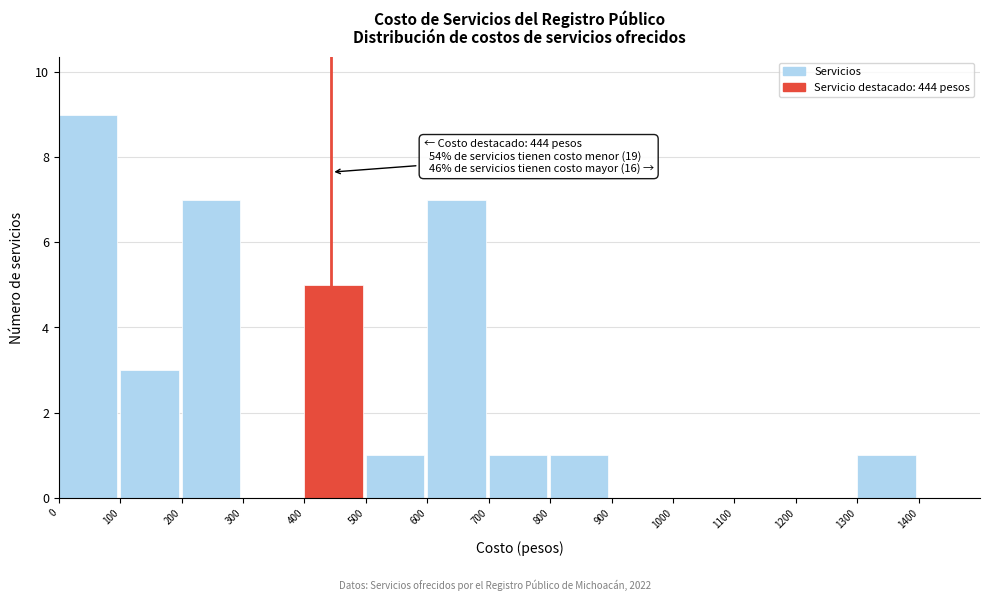

Over which range of the x-axis is the bar tallest?

0 to 100